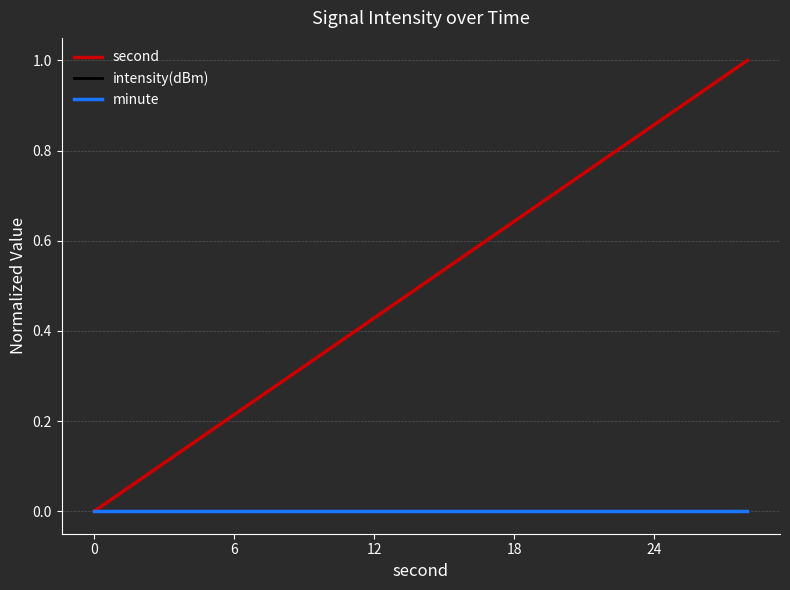

Which series has the largest range (max minus min)?

second